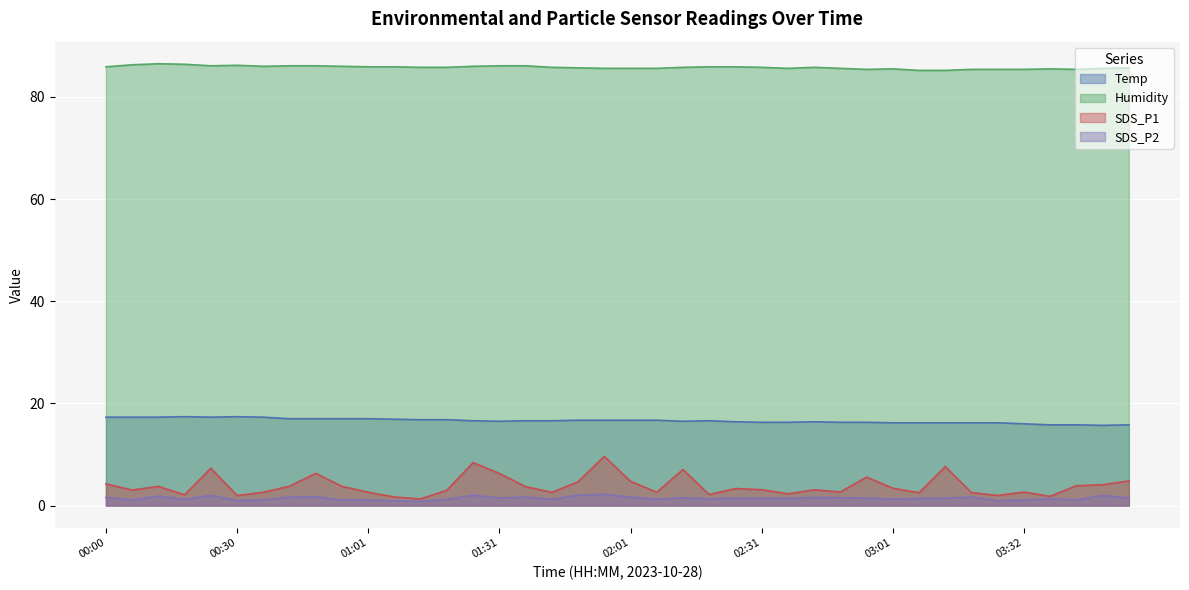

Rank the categories by SDS_P1 value from highest to lowest.

01:55, 01:25, 03:13, 00:24, 02:13, 00:49, 01:31, 02:55, 03:56, 02:01, 01:49, 00:00, 03:50, 03:44, 00:43, 00:12, 00:55, 01:37, 03:01, 02:25, 02:31, 02:43, 00:06, 01:19, 02:49, 03:32, 00:36, 01:01, 02:07, 01:43, 03:20, 03:07, 02:37, 02:19, 00:18, 03:26, 00:30, 03:38, 01:07, 01:13